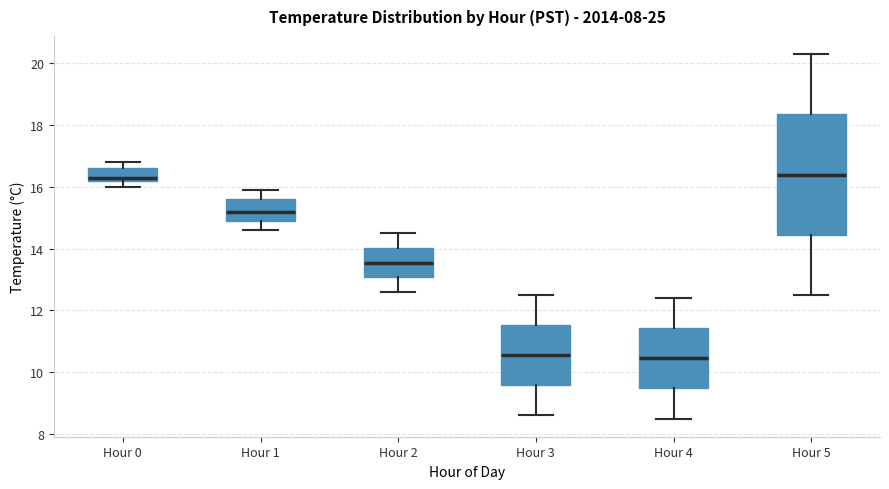

Reading left to right, transcribe this box plot: for each box, give where its median line is, the range the box spans, and where its two whiskers end, as read against the y-axis. The values are not printed on the chart, so give them approximately, as read against the axis.

Hour 0: median 16.4, box 16.2 to 16.6, whiskers 16.0 to 16.8
Hour 1: median 15.2, box 15.0 to 15.6, whiskers 14.6 to 16.0
Hour 2: median 13.6, box 13.0 to 14.0, whiskers 12.6 to 14.6
Hour 3: median 10.6, box 9.6 to 11.6, whiskers 8.6 to 12.6
Hour 4: median 10.4, box 9.4 to 11.4, whiskers 8.6 to 12.4
Hour 5: median 16.4, box 14.4 to 18.4, whiskers 12.6 to 20.4